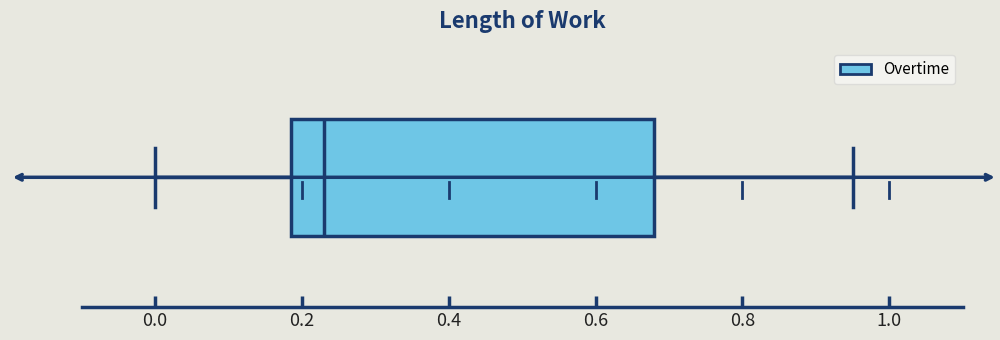

Read this box plot against the x-axis: the position of the median line, the range covered by the box, and the ends of both whiskers. The values are not printed on the chart, so give them approximately, as read against the axis.

median 0.24, box 0.18 to 0.68, whiskers 0.00 to 0.96